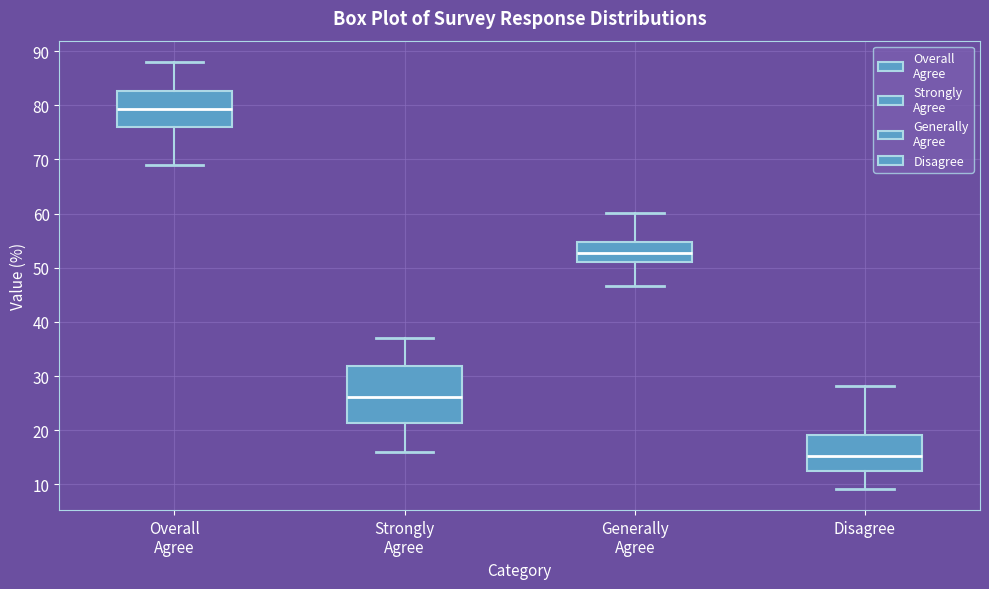

Which box's median line is the highest?

Overall Agree